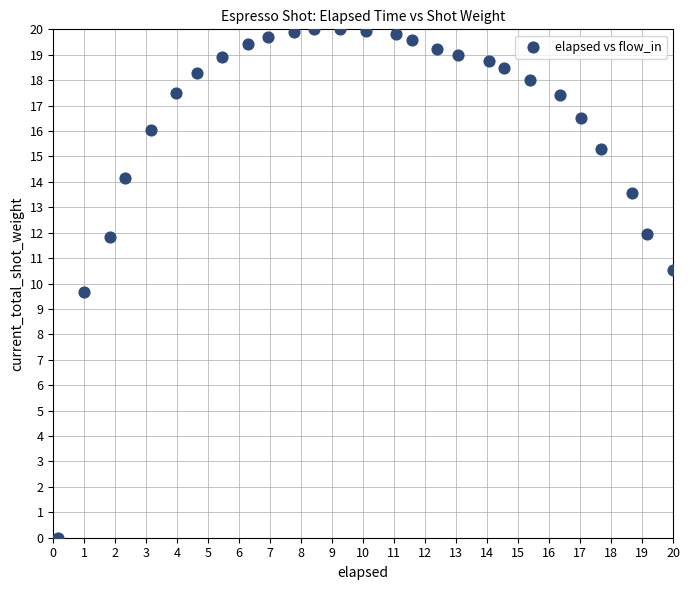

What is the range of X values (max minus min)?

19.8